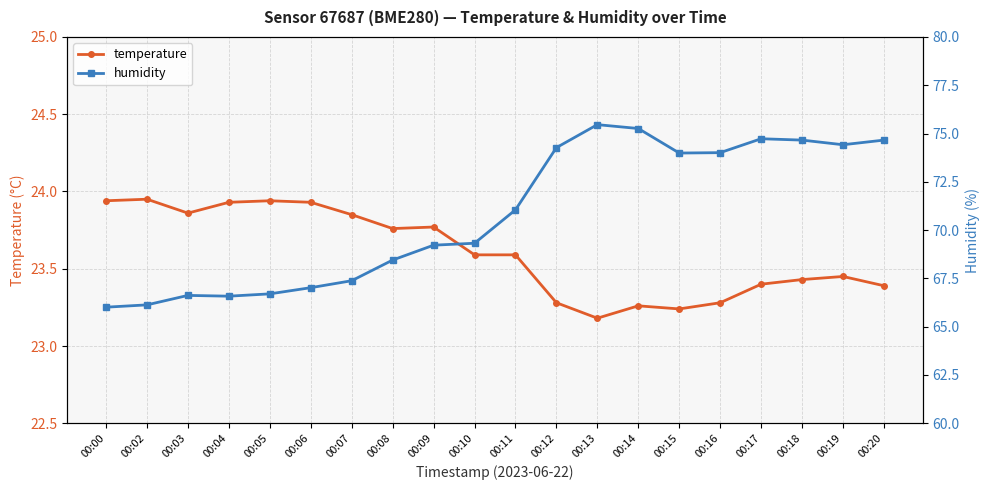

True or false: humidity has a value of 66.0 at 00:00.

True